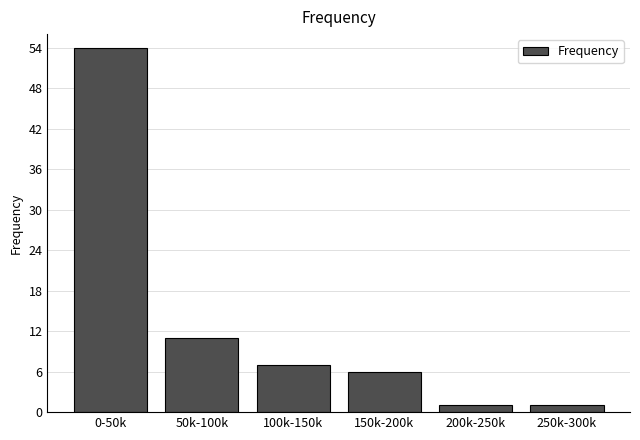

Reading left to right, what are all the values shown in this chart?

0-50k=54	50k-100k=11	100k-150k=7	150k-200k=6	200k-250k=1	250k-300k=1